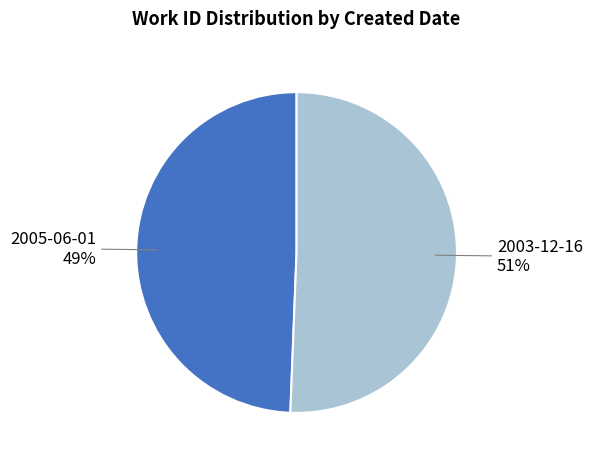

Which category accounts for the majority?

2003-12-16